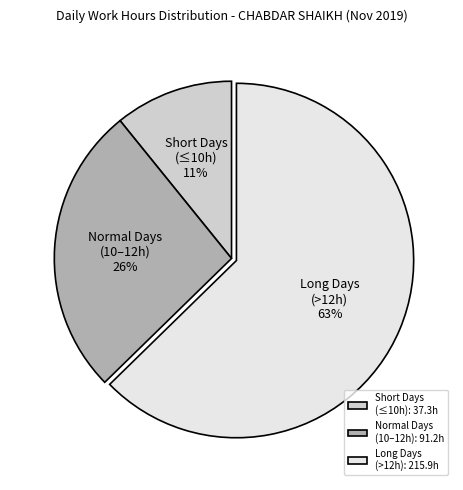

To the nearest percent, what portion does Short Days (≤10h): 37.3h represent?

11%